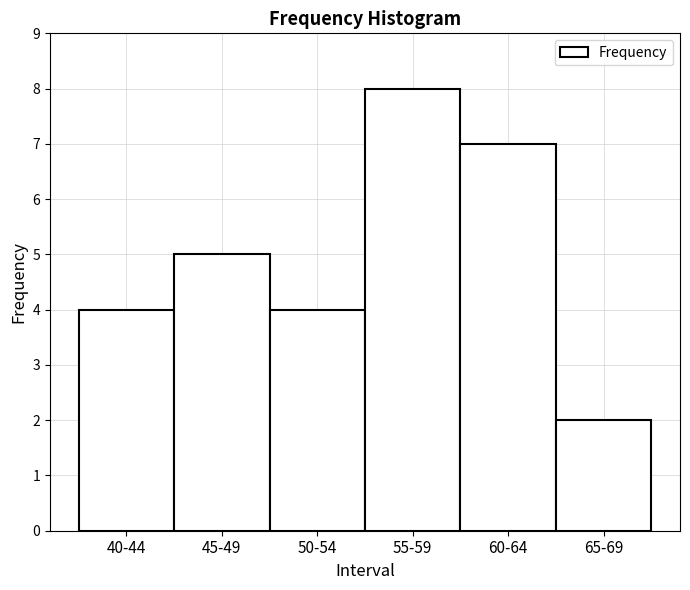

Reading right to left, list all the values displayed in this chart.

65-69=2	60-64=7	55-59=8	50-54=4	45-49=5	40-44=4